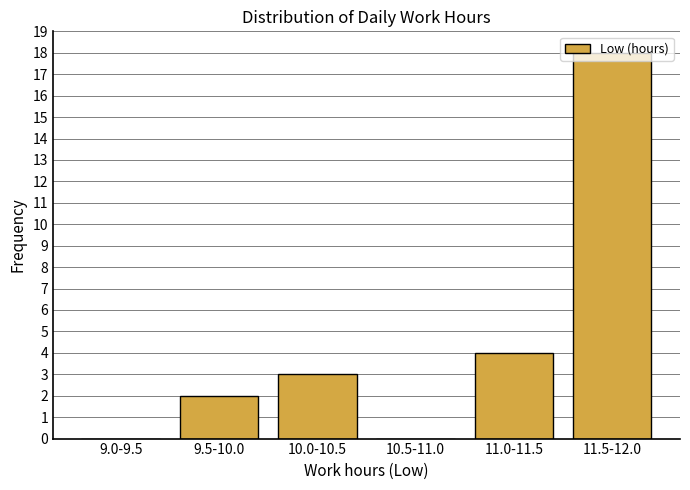

Which has a higher value, 9.5-10.0 or 10.5-11.0?

9.5-10.0